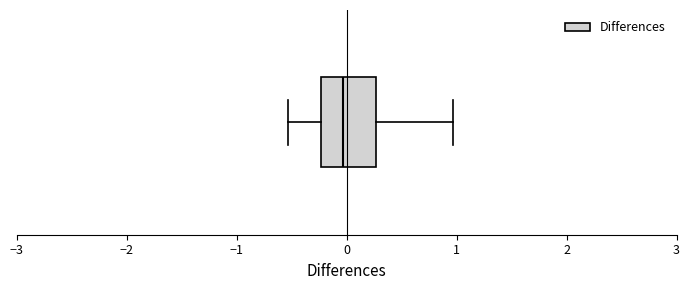

Transcribe this box plot: give where the median line is, the range the box spans, and where the two whiskers end, as read against the x-axis. The values are not printed on the chart, so give them approximately, as read against the axis.

median 0.0, box -0.2 to 0.3, whiskers -0.5 to 1.0